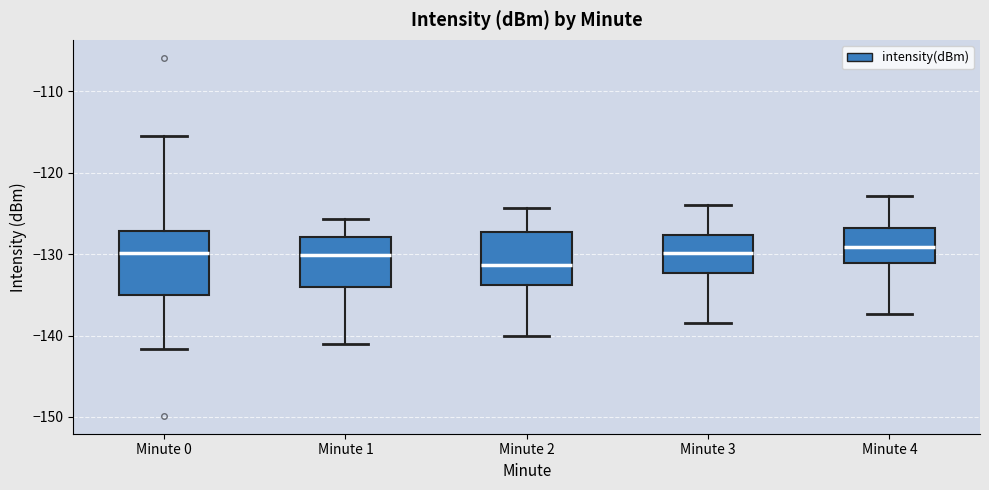

Which box's median line is the lowest?

Minute 2